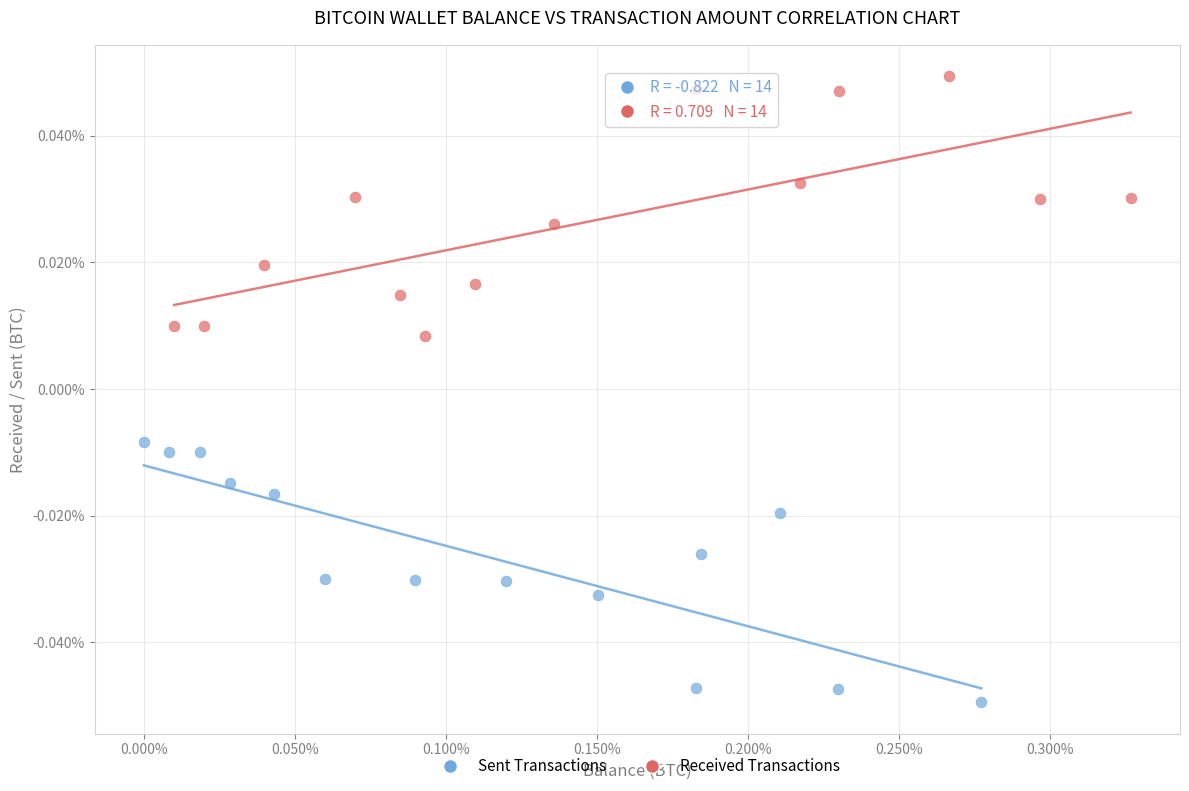

Which series contains the lowest Y value?

Sent Transactions